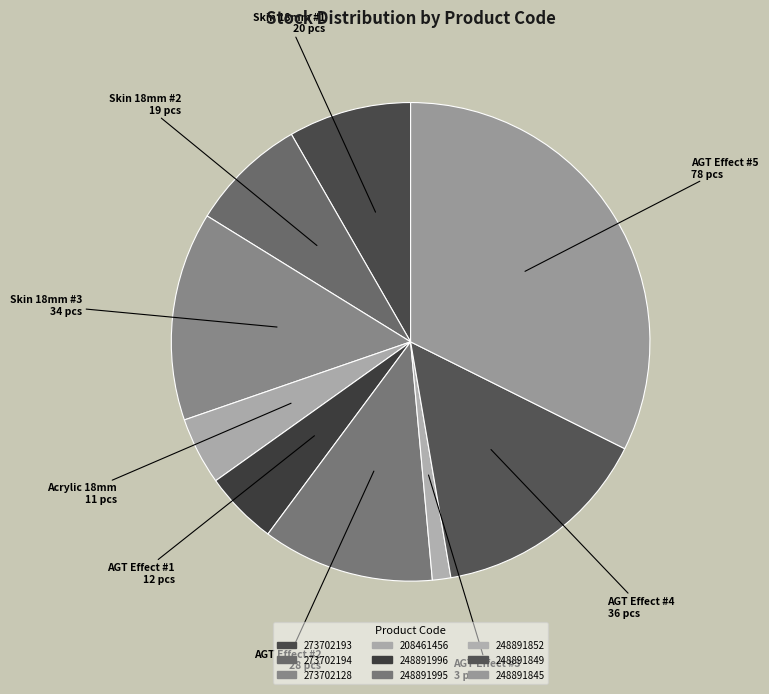

To the nearest percent, what is the difference between the 273702193 and 248891996 slice percentages?

3%